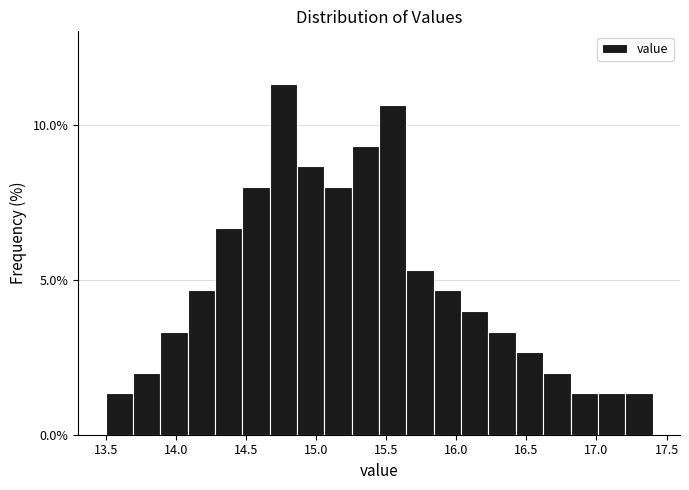

Read against the x-axis, roughly where is the centre of the tallest bar?

14.75